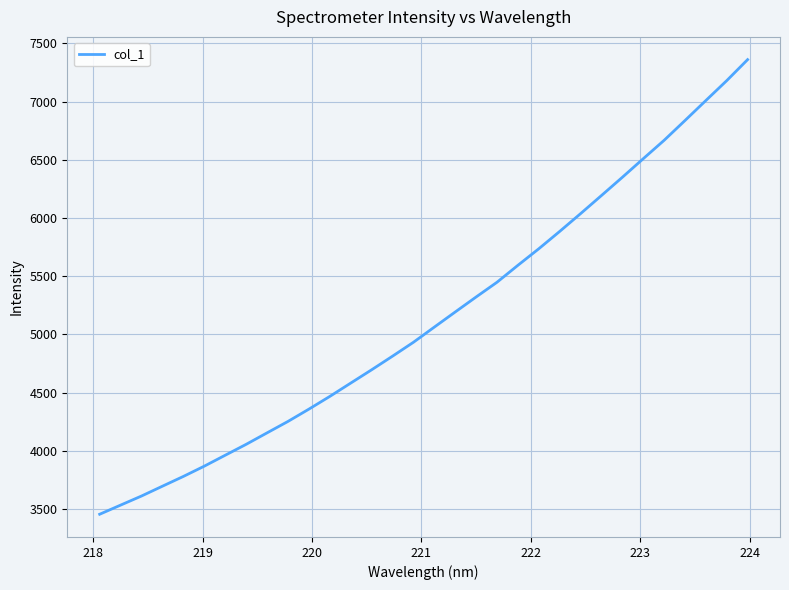

What is the greatest value displayed?

7361.0